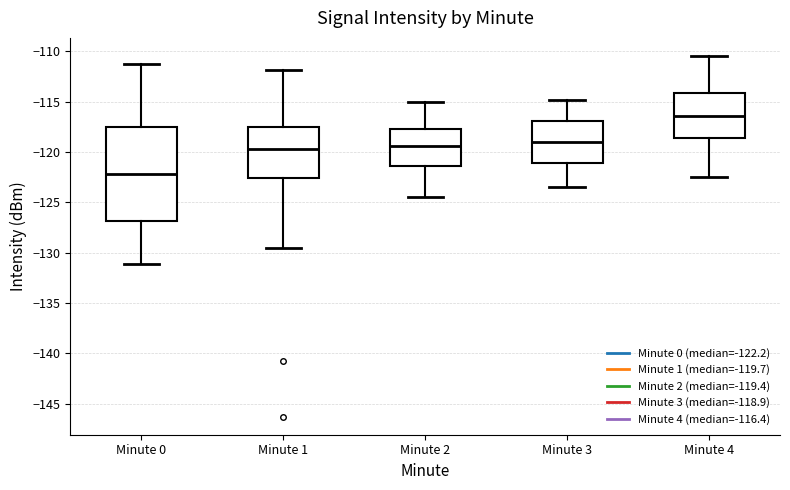

Reading left to right, read every box against the y-axis: the position of its median line, the range the box covers, and the ends of its whiskers. The values are not printed on the chart, so give them approximately, as read against the axis.

Minute 0: median -122.0, box -127.0 to -117.5, whiskers -131.0 to -111.5
Minute 1: median -119.5, box -122.5 to -117.5, whiskers -129.5 to -112.0
Minute 2: median -119.5, box -121.5 to -117.5, whiskers -124.5 to -115.0
Minute 3: median -119.0, box -121.0 to -117.0, whiskers -123.5 to -115.0
Minute 4: median -116.5, box -118.5 to -114.0, whiskers -122.5 to -110.5